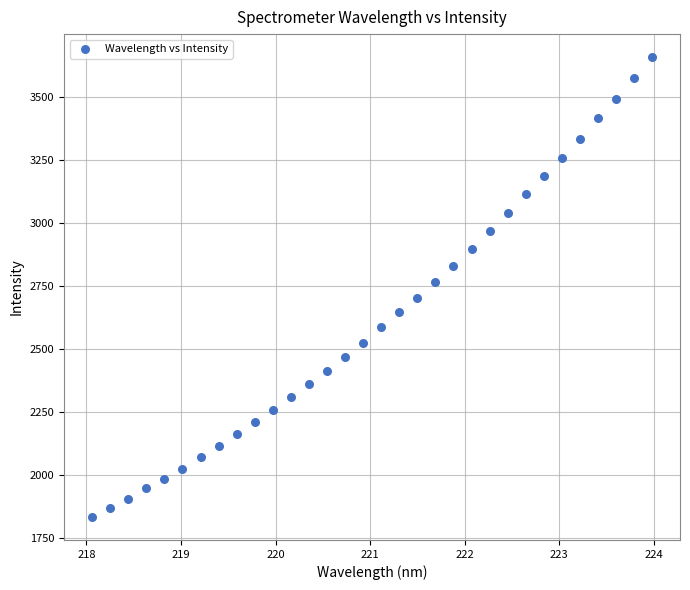

What is the range of Y values (max minus min)?

1821.6